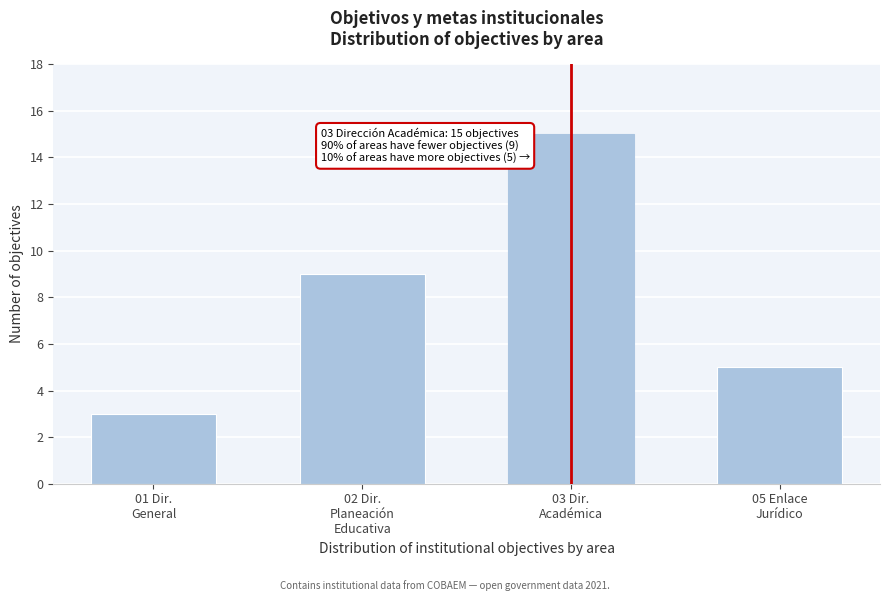

Reading left to right, transcribe all the data shown in this chart.

3	9	15	5